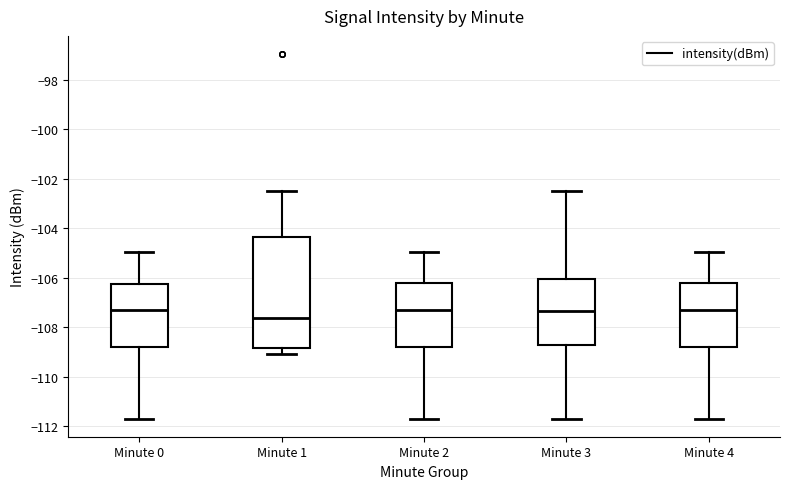

Where does the upper whisker of the box for Minute 1 end on the y-axis? The values are not printed on the chart, so give them approximately, as read against the axis.

-102.6